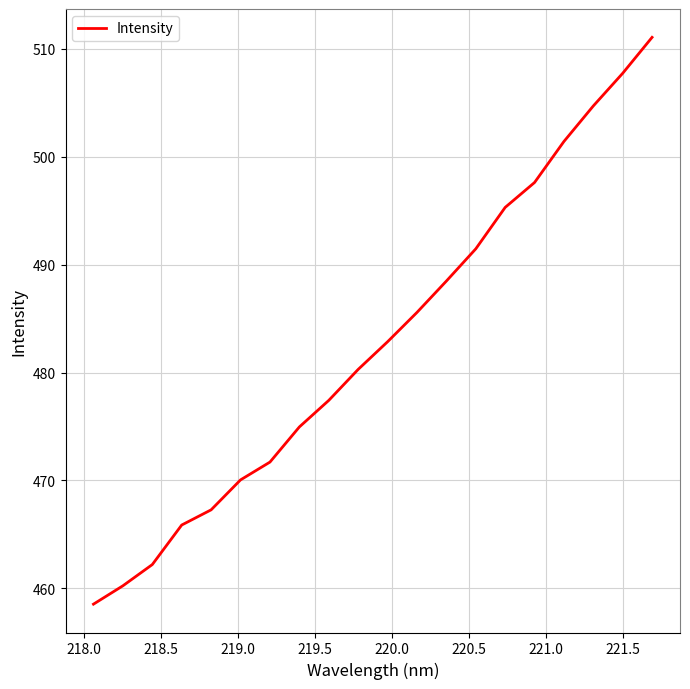

What is the greatest value displayed?

511.1